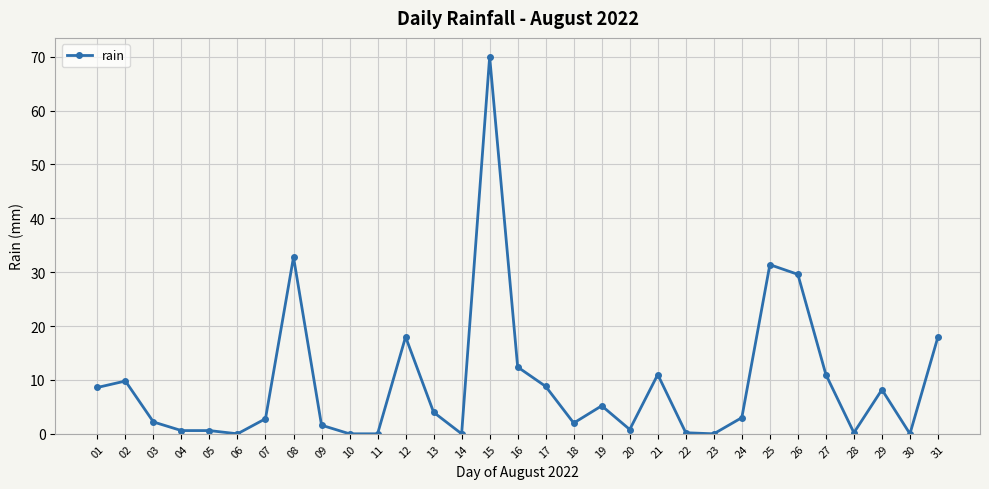

What is the change in value from 24 to 28?

-2.8